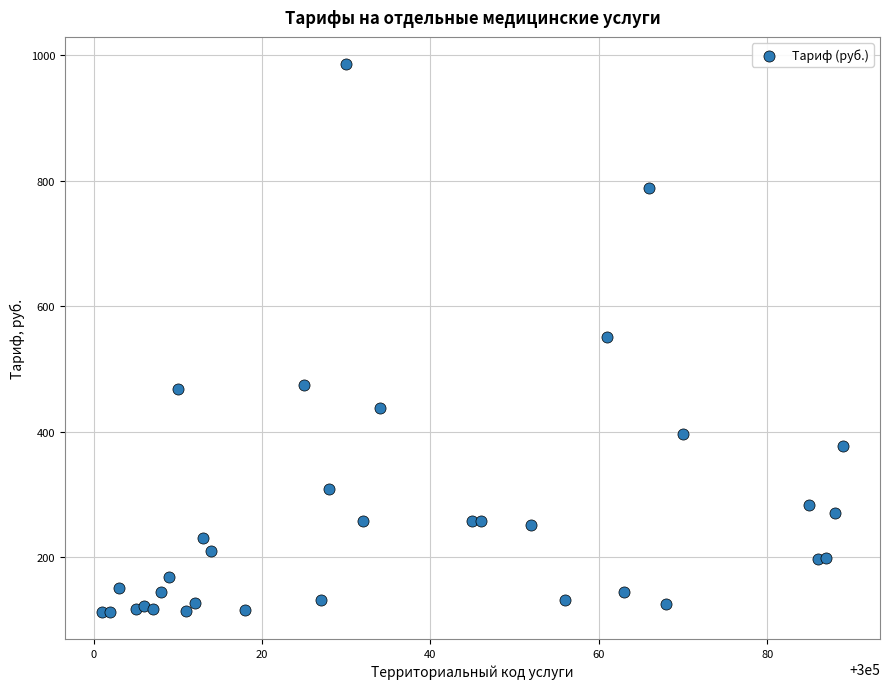

What is the range of Y values (max minus min)?

873.3